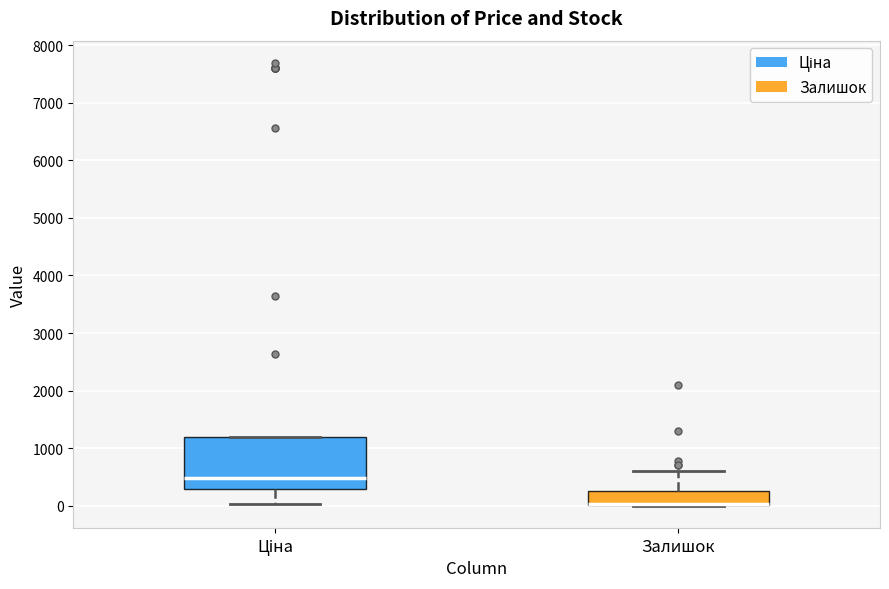

Reading left to right, transcribe this box plot: for each box, give where its median line is, the range the box spans, and where its two whiskers end, as read against the y-axis. The values are not printed on the chart, so give them approximately, as read against the axis.

Ціна: median 500, box 300 to 1200, whiskers 0 to 1200
Залишок: median 0 (drawn on the box's lower edge), box 0 to 300, whiskers 0 to 600